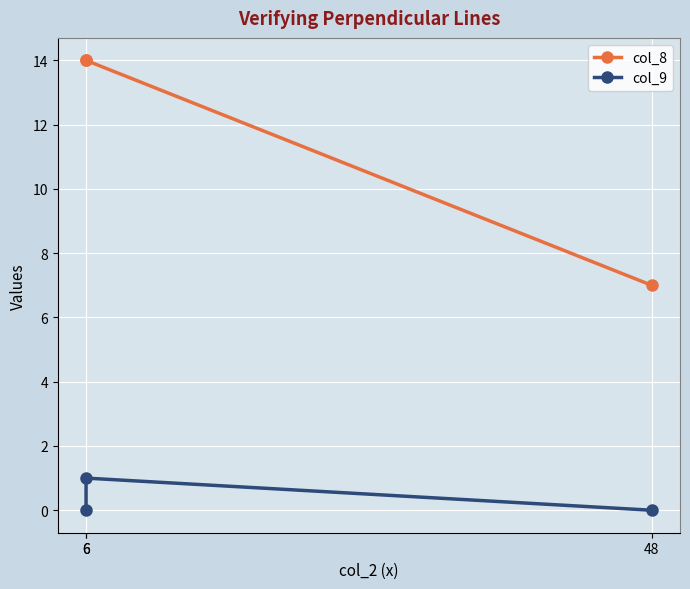

Rank the series by their maximum value, from lowest to highest.

col_9, col_8